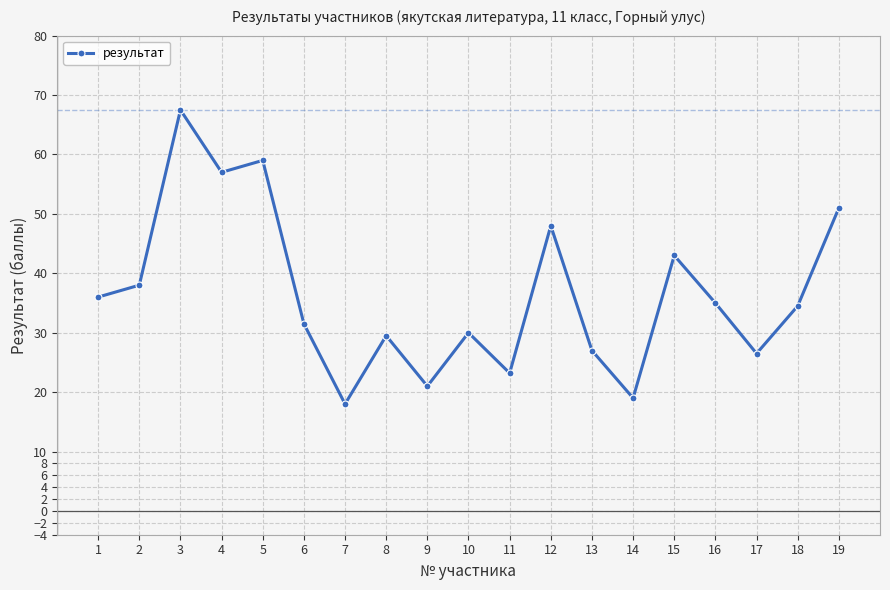

Reading right to left, extract all data points from this chart.

19=51.0	18=34.5	17=26.5	16=35.0	15=43.0	14=19.0	13=27.0	12=48.0	11=23.2	10=30.0	9=21.0	8=29.5	7=18.0	6=31.5	5=59.0	4=57.0	3=67.5	2=38.0	1=36.0